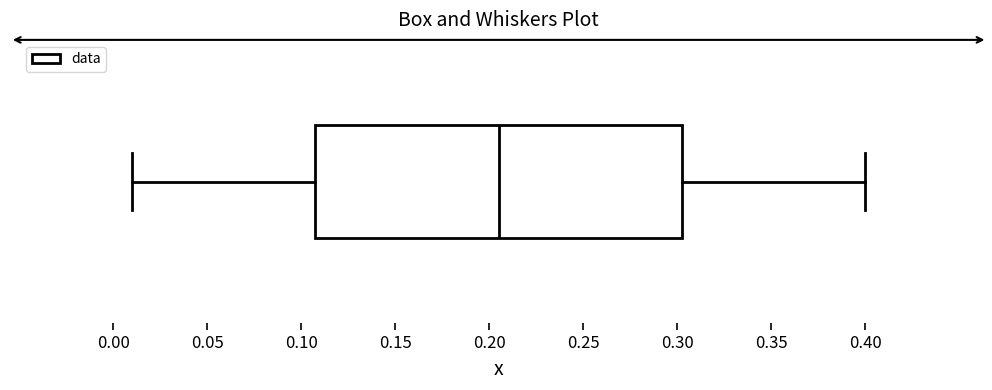

Transcribe this box plot: give where the median line is, the range the box spans, and where the two whiskers end, as read against the x-axis. The values are not printed on the chart, so give them approximately, as read against the axis.

median 0.205, box 0.110 to 0.305, whiskers 0.010 to 0.400